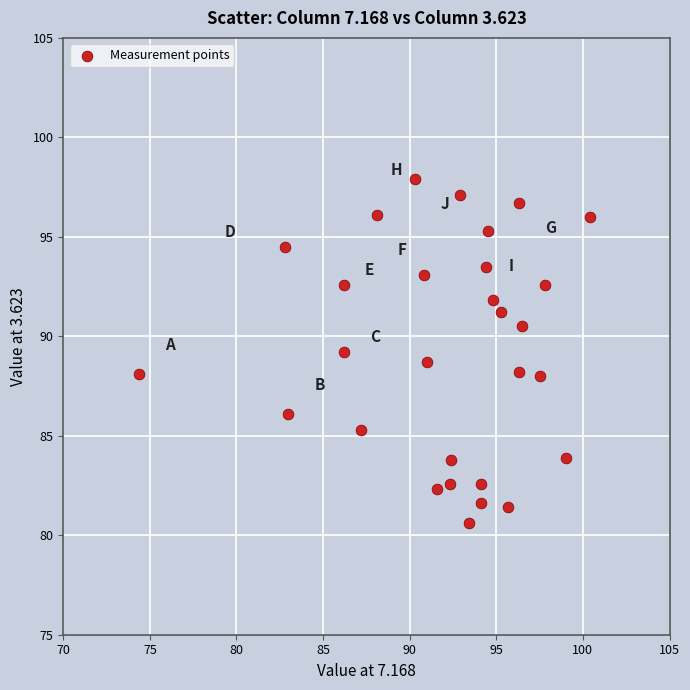

What is the range of X values (max minus min)?

26.0